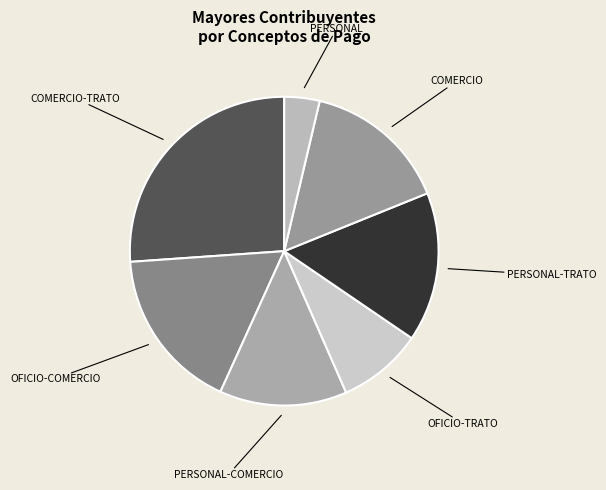

Do PERSONAL-TRATO and PERSONAL-COMERCIO together represent more than half of the pie?

No